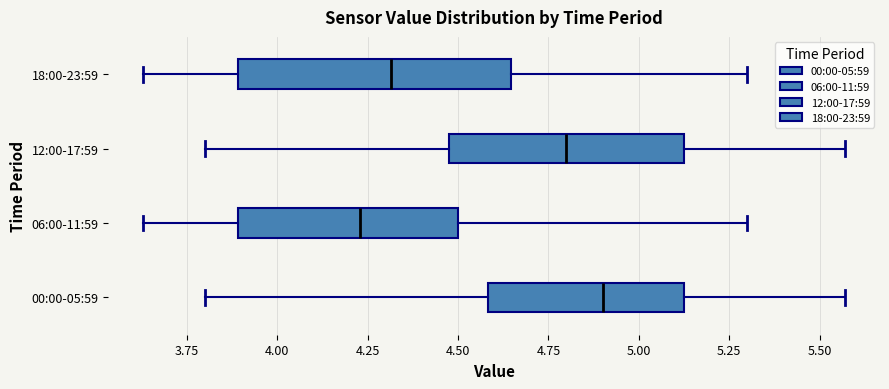

Which box is the widest, from its left edge to its right edge?

18:00-23:59